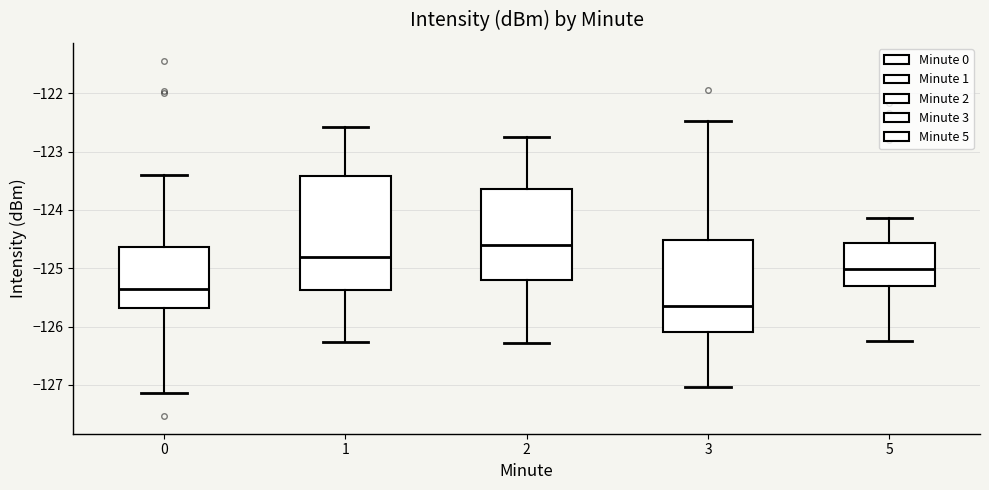

Reading left to right, transcribe this box plot: for each box, give where its median line is, the range the box spans, and where its two whiskers end, as read against the y-axis. The values are not printed on the chart, so give them approximately, as read against the axis.

0: median -125.4, box -125.7 to -124.6, whiskers -127.1 to -123.4
1: median -124.8, box -125.4 to -123.4, whiskers -126.3 to -122.6
2: median -124.6, box -125.2 to -123.6, whiskers -126.3 to -122.8
3: median -125.6, box -126.1 to -124.5, whiskers -127.0 to -122.5
5: median -125.0, box -125.3 to -124.6, whiskers -126.2 to -124.1